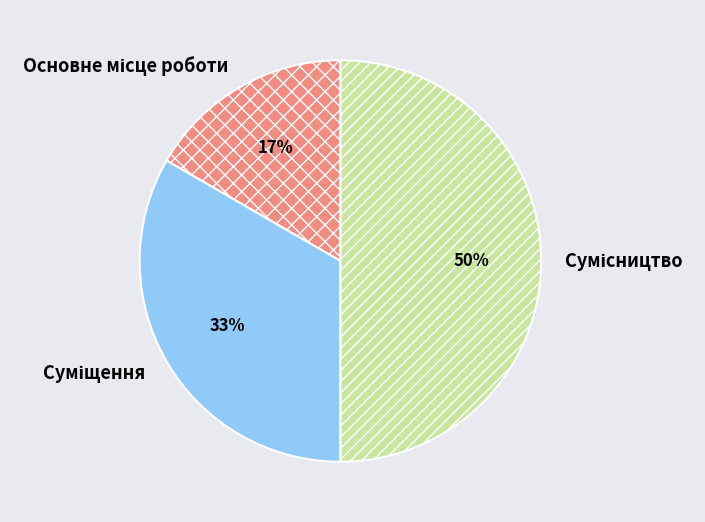

To the nearest percent, what is the average slice percentage?

33%